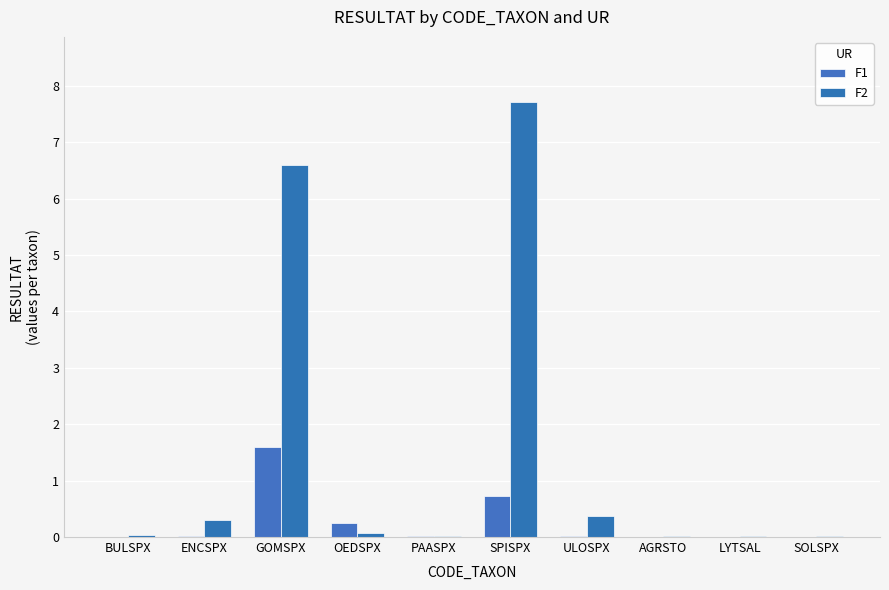

Reading left to right, what are all the values shown in this chart?

F1: BULSPX=0.0	ENCSPX=0.0	GOMSPX=1.6	OEDSPX=0.2	PAASPX=0.0	SPISPX=0.7	ULOSPX=0.0	AGRSTO=0.0	LYTSAL=0.0	SOLSPX=0.0
F2: BULSPX=0.0	ENCSPX=0.3	GOMSPX=6.6	OEDSPX=0.1	PAASPX=0.0	SPISPX=7.7	ULOSPX=0.4	AGRSTO=0.0	LYTSAL=0.0	SOLSPX=0.0